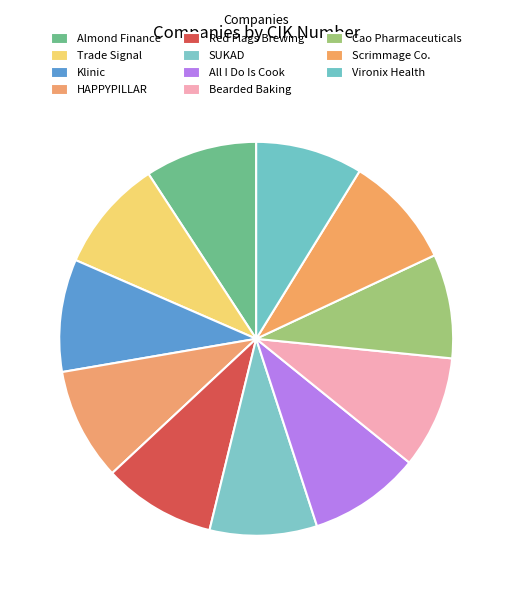

Count the number of slices in the pie.

11